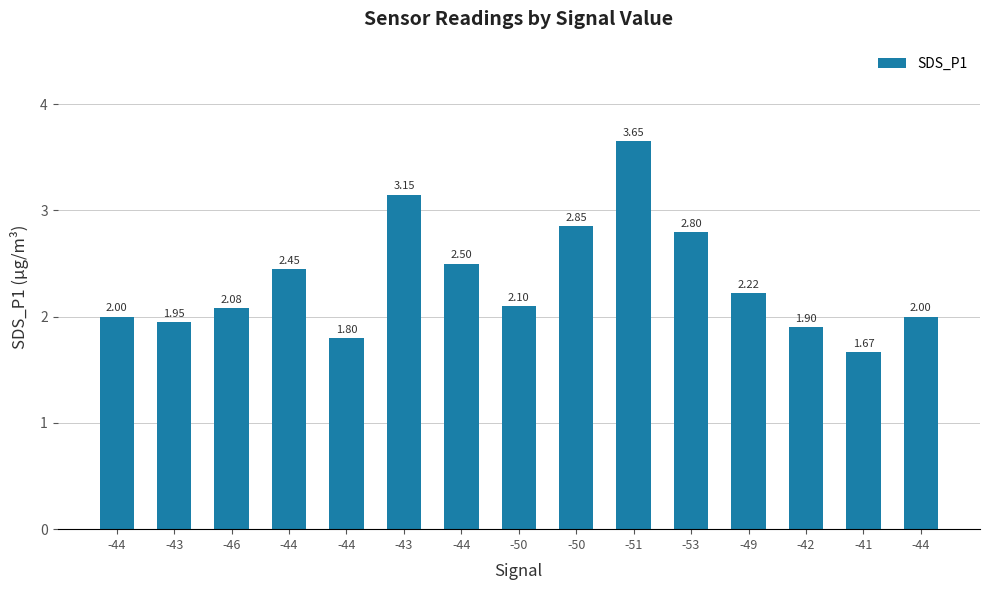

List the labels in order of value, largest first.

-51, -43, -50, -53, -44, -44, -49, -50, -46, -44, -44, -43, -42, -44, -41